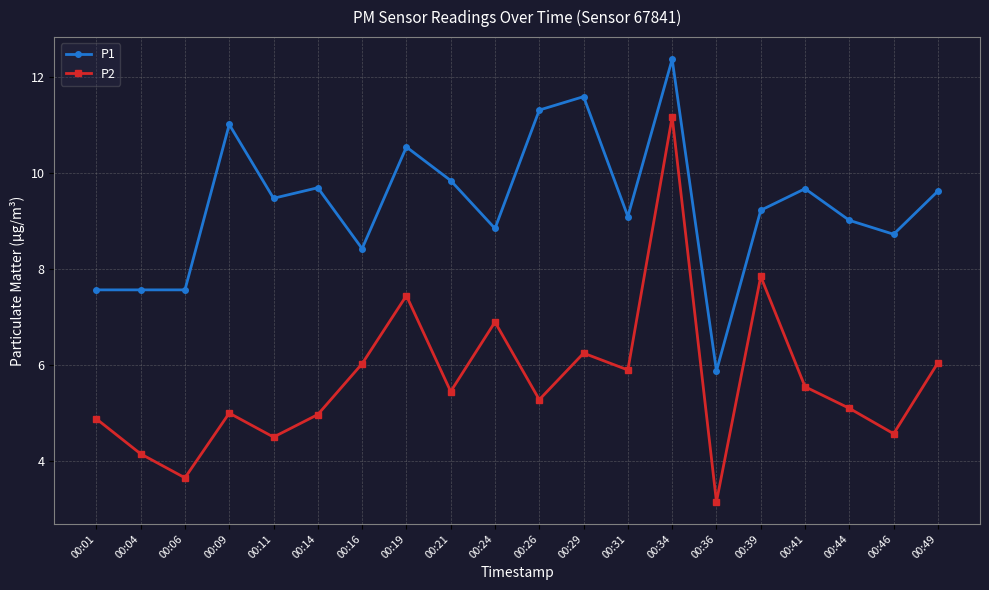

Read the P2 value at 00:46.

4.6